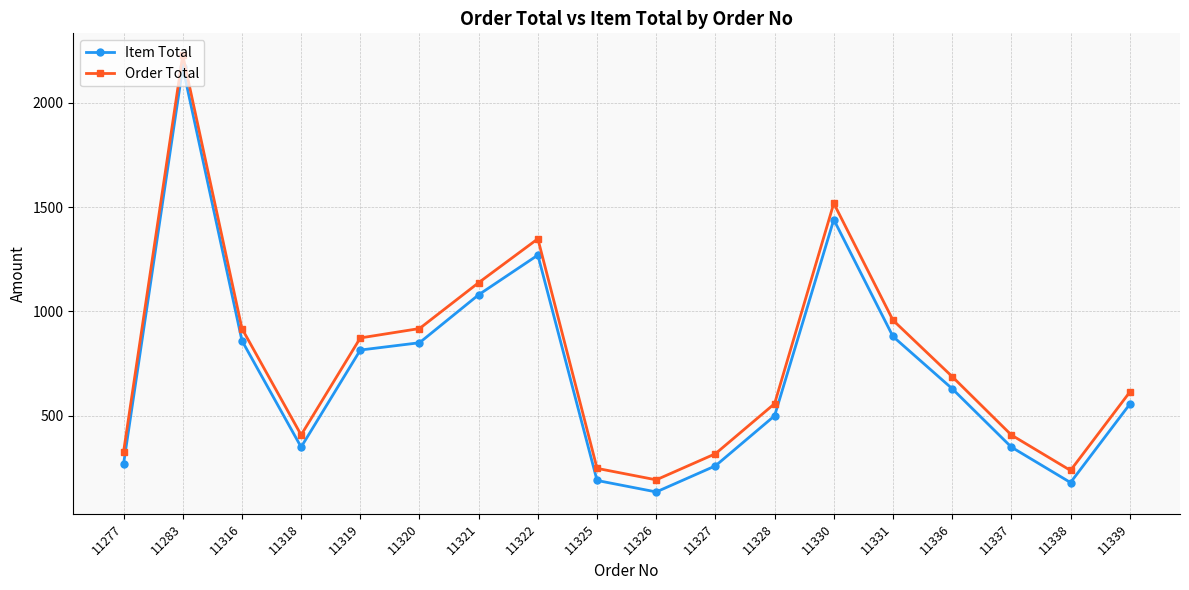

What is the sum of all Order Total values?

13899